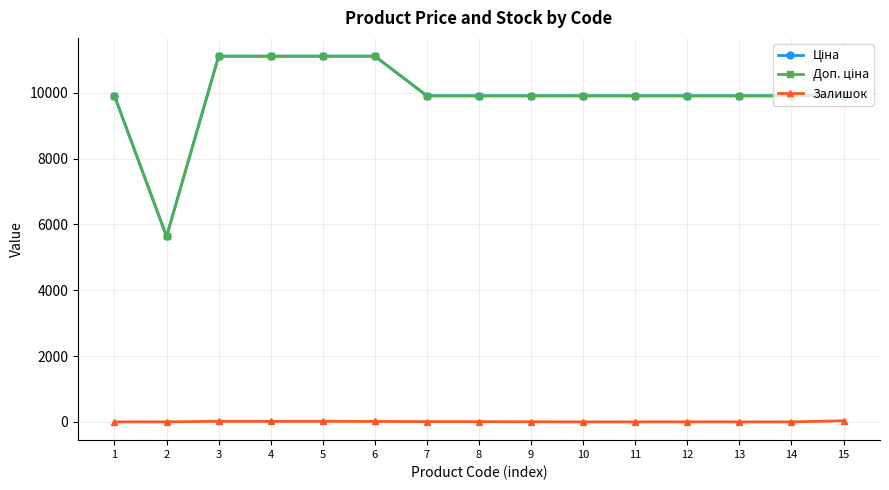

What is the difference between the maximum and minimum values in the Залишок series?

33.0